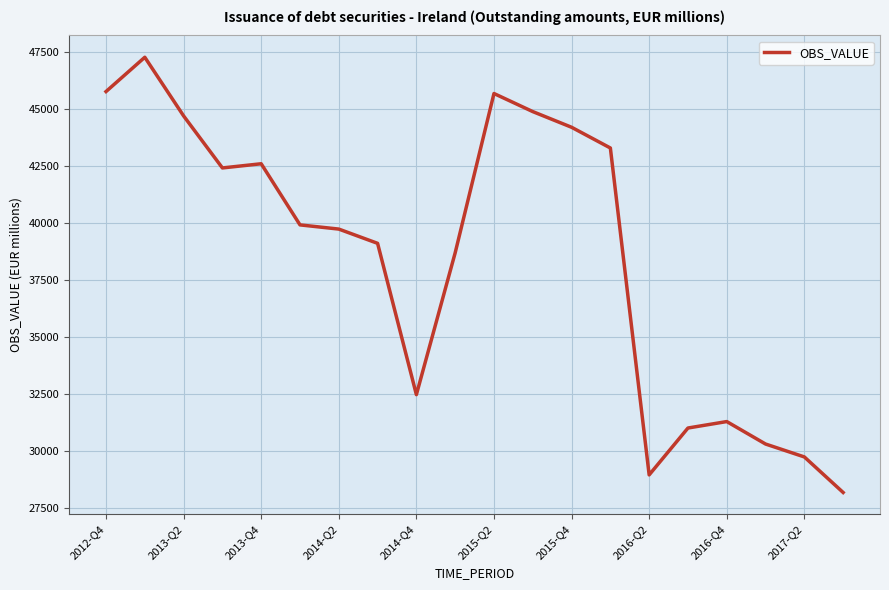

How many lines are shown in the chart?

1